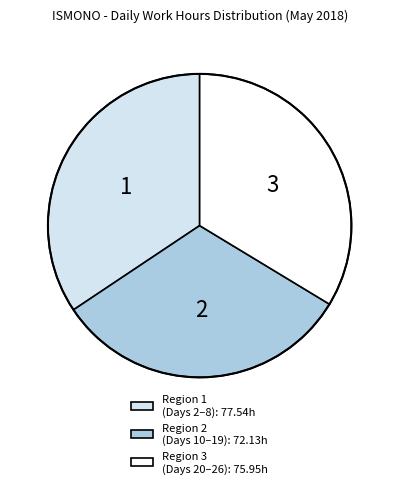

The Region 1 (Days 2–8): 77.54h slice represents 47% of the pie. True or false?

False